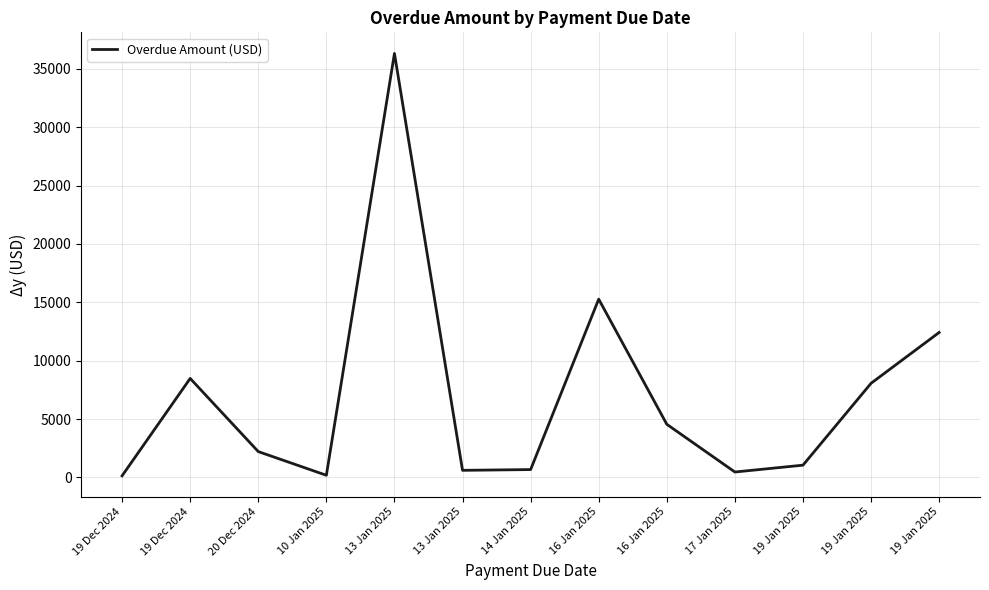

Which label corresponds to the largest value in the chart?

13 Jan 2025